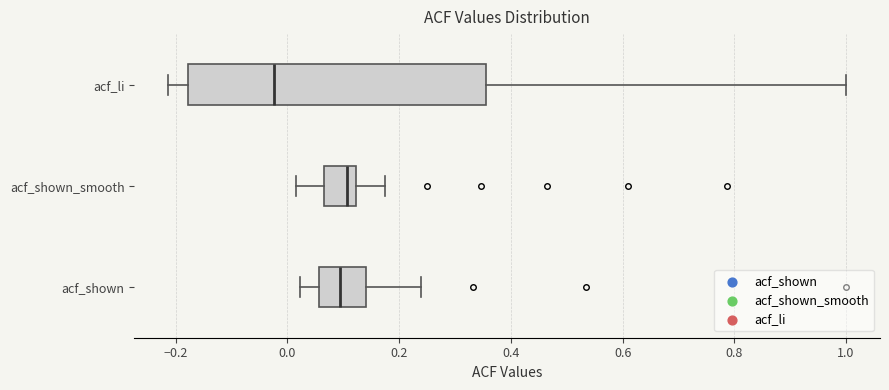

Comparing the boxes themselves (not the whiskers), which one is the widest?

acf_li